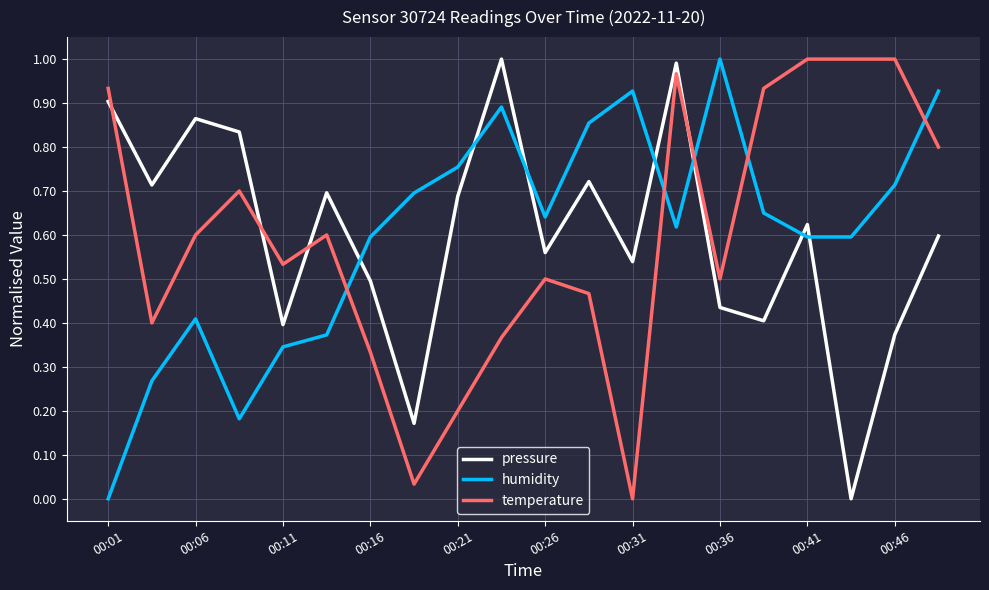

True or false: humidity and temperature intersect in this chart.

True